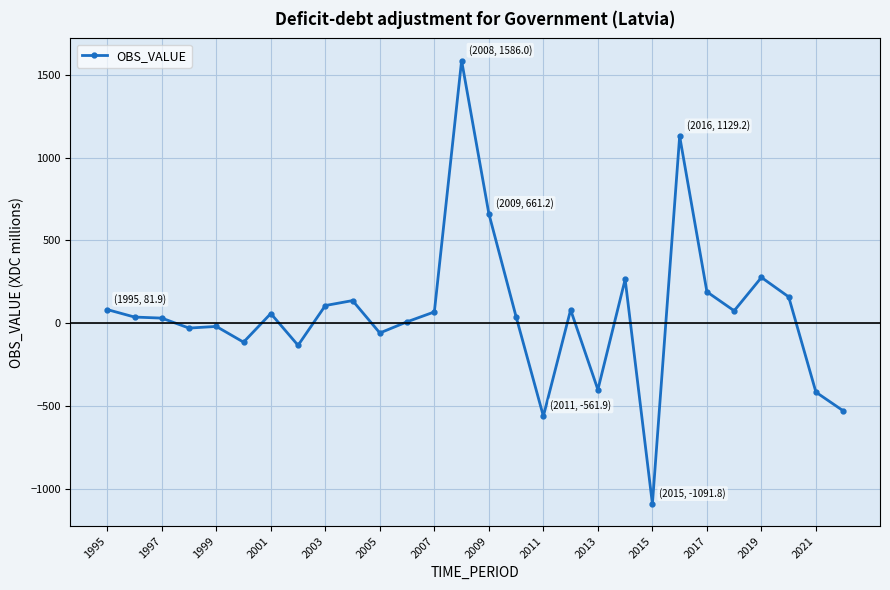

What is the value of the 9th point from the left?

106.3